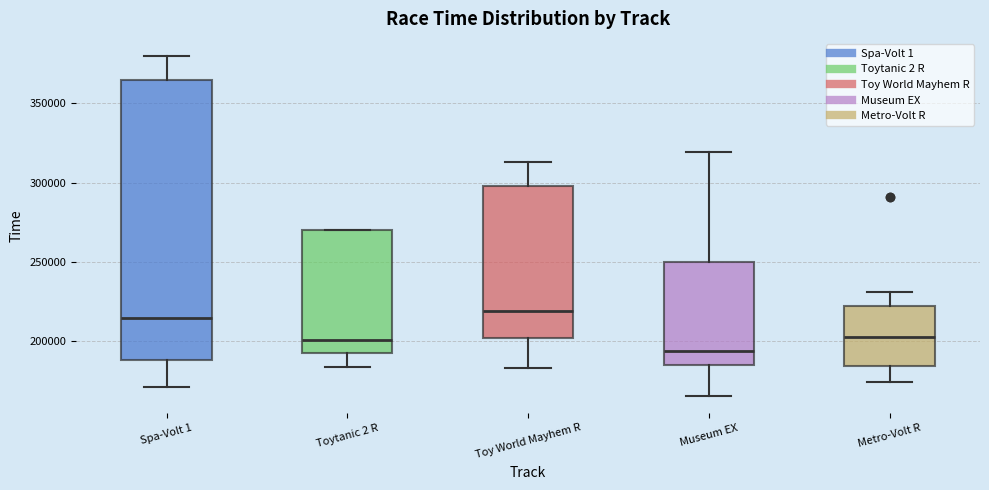

Reading left to right, transcribe this box plot: for each box, give where its median line is, the range the box spans, and where its two whiskers end, as read against the y-axis. The values are not printed on the chart, so give them approximately, as read against the axis.

Spa-Volt 1: median 215000, box 190000 to 365000, whiskers 170000 to 380000
Toytanic 2 R: median 200000, box 190000 to 270000, whiskers 185000 to 270000
Toy World Mayhem R: median 220000, box 200000 to 300000, whiskers 185000 to 315000
Museum EX: median 195000, box 185000 to 250000, whiskers 165000 to 320000
Metro-Volt R: median 200000, box 185000 to 220000, whiskers 175000 to 230000